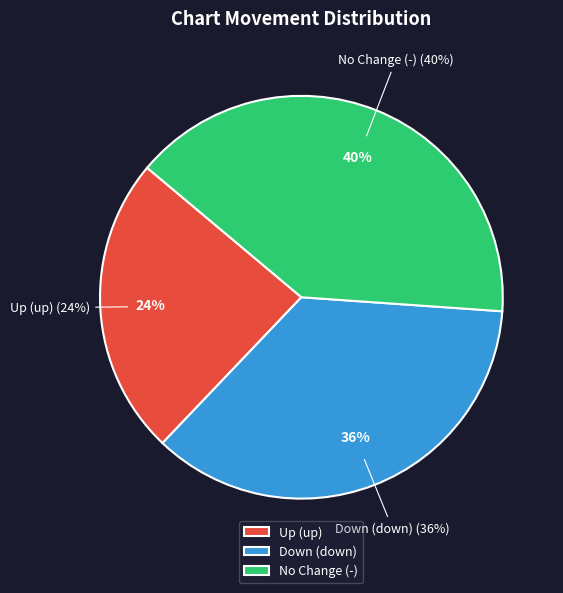

True or false: up accounts for 38% of the total.

False